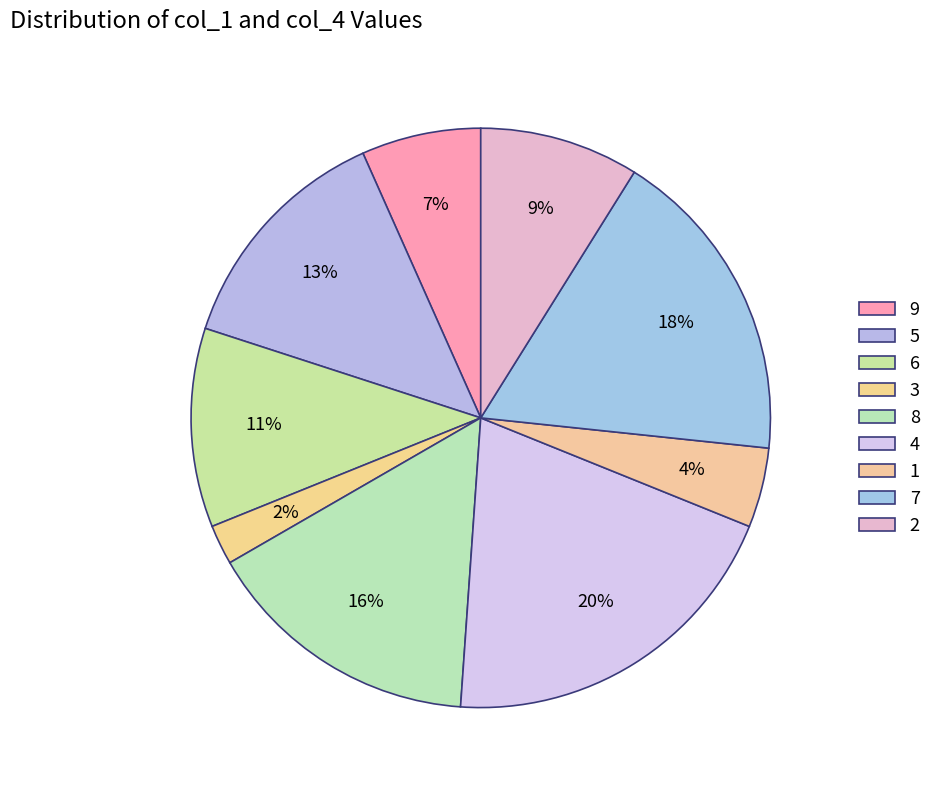

To the nearest percent, what percentage of the pie is 8?

16%